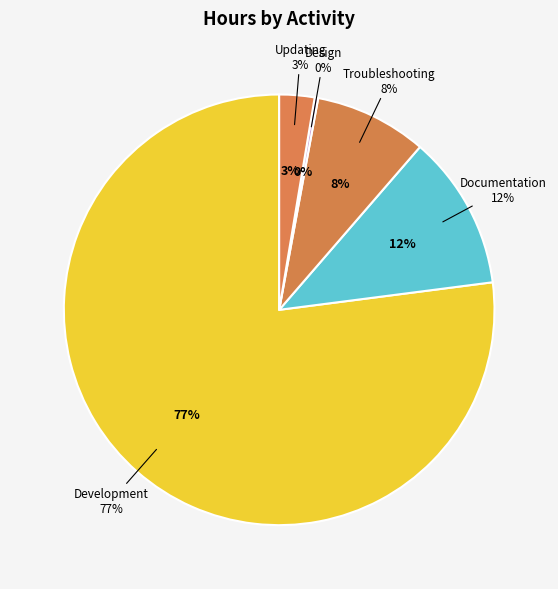

The Updating slice represents 3% of the pie. True or false?

True